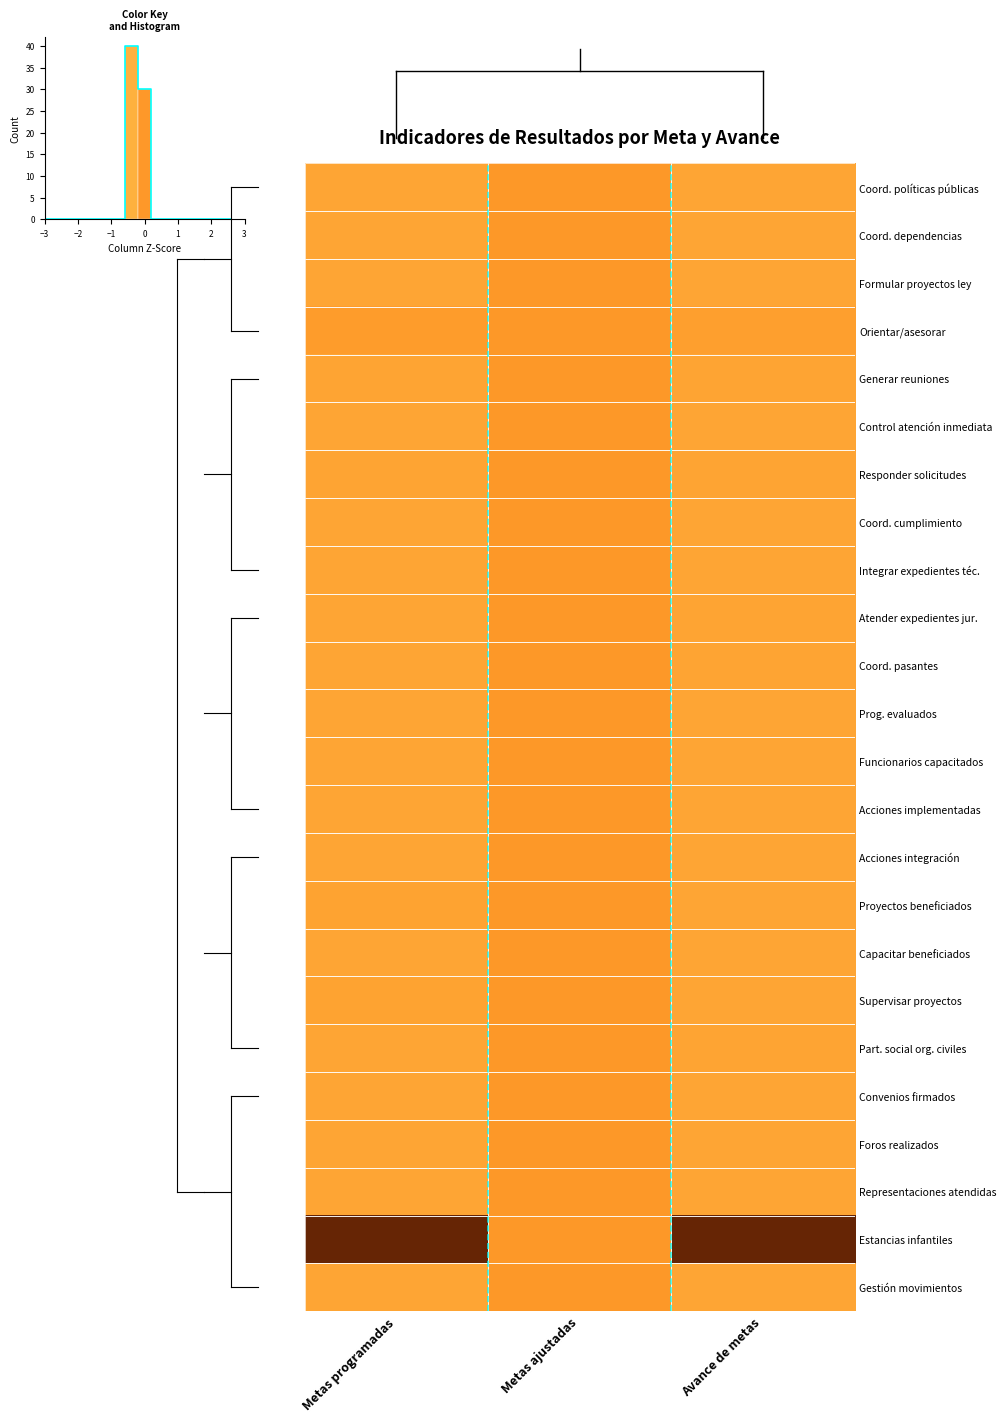

Is the value of Atender expedientes jur. at Avance de metas greater than the value of Estancias infantiles at Avance de metas?

No